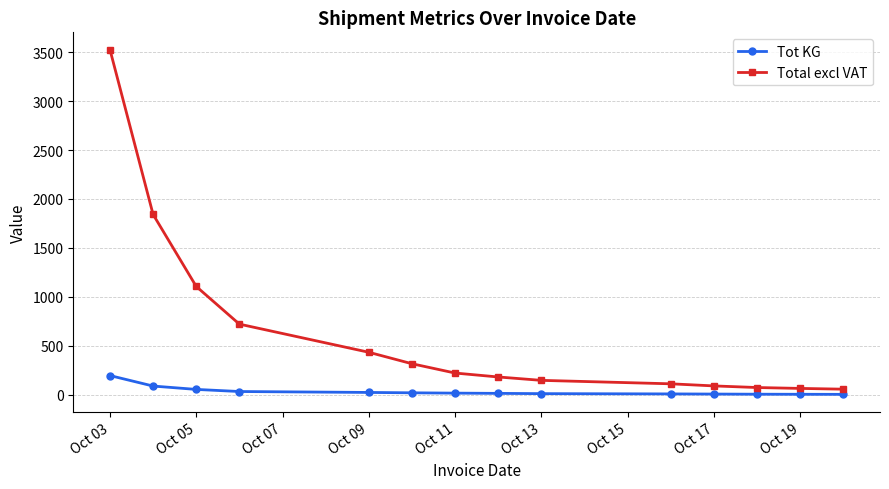

Rank the series by their average value, from highest to lowest.

Total excl VAT, Tot KG